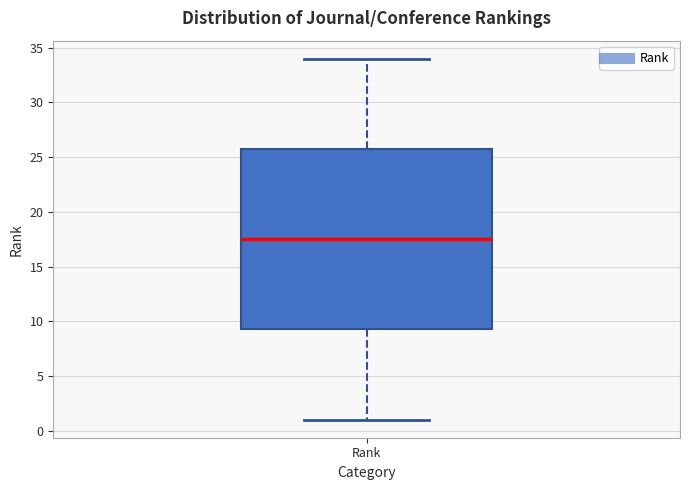

Where is the lower edge of the box for Rank on the y-axis? The values are not printed on the chart, so give them approximately, as read against the axis.

9.5